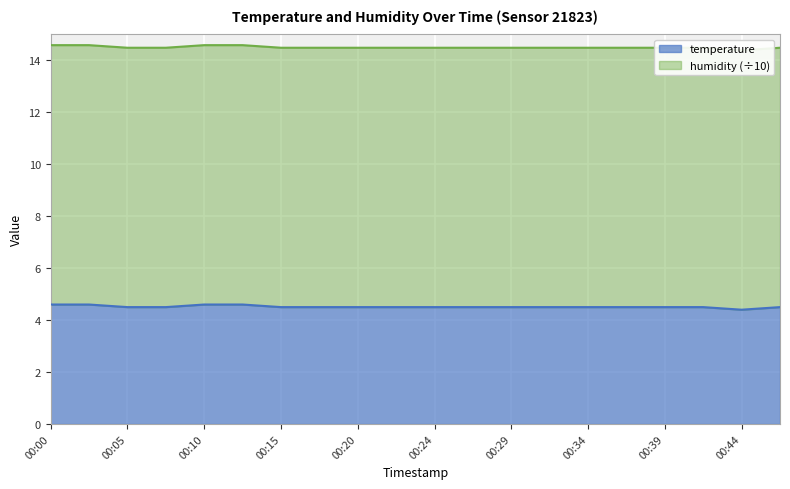

At which label is the value closest to 4?

00:44